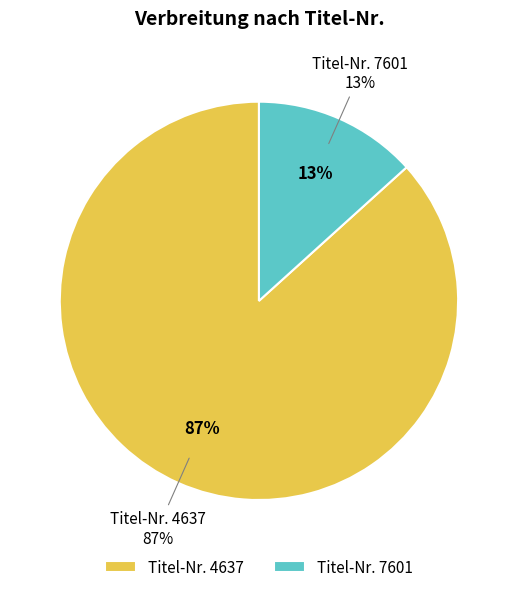

Does 7601 represent more than half of the total?

No